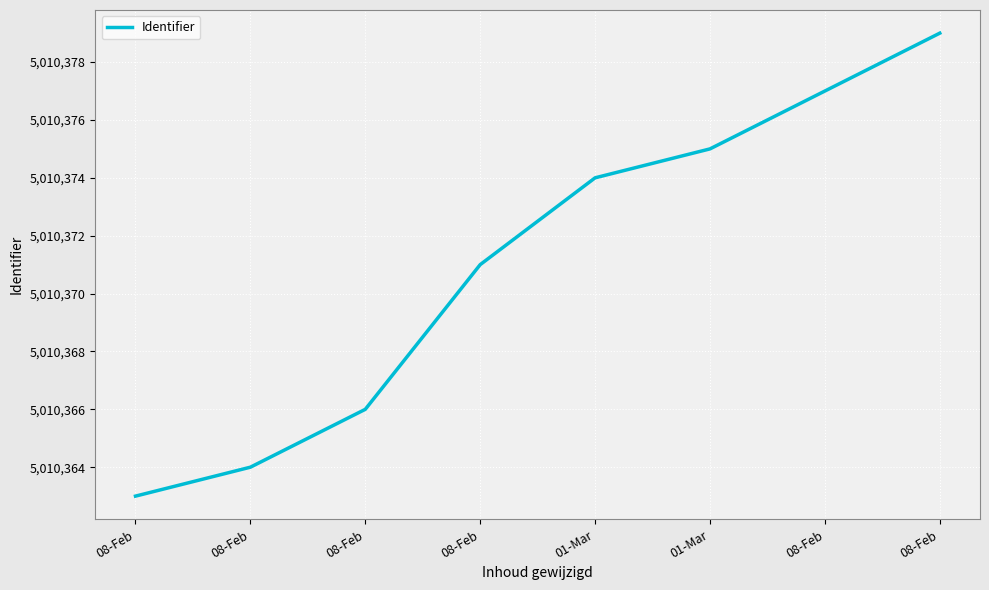

Count the number of categories in the chart.

8